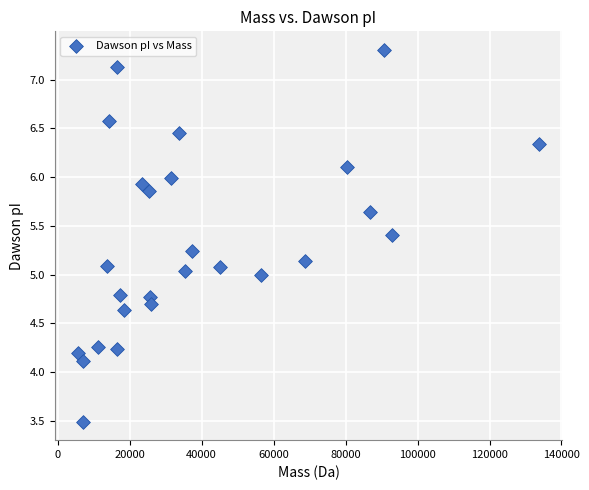

What is the range of Y values (max minus min)?

3.8